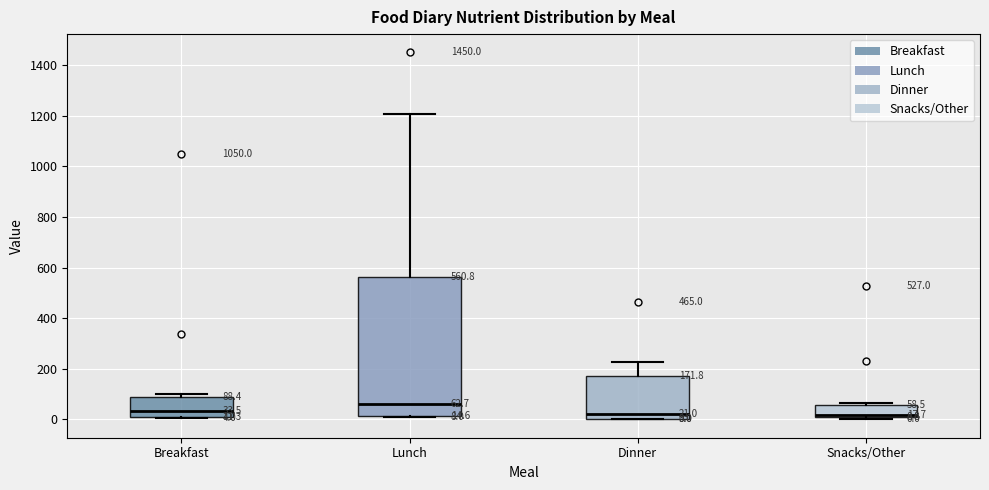

Which box is the tallest, from its lower edge to its upper edge?

Lunch